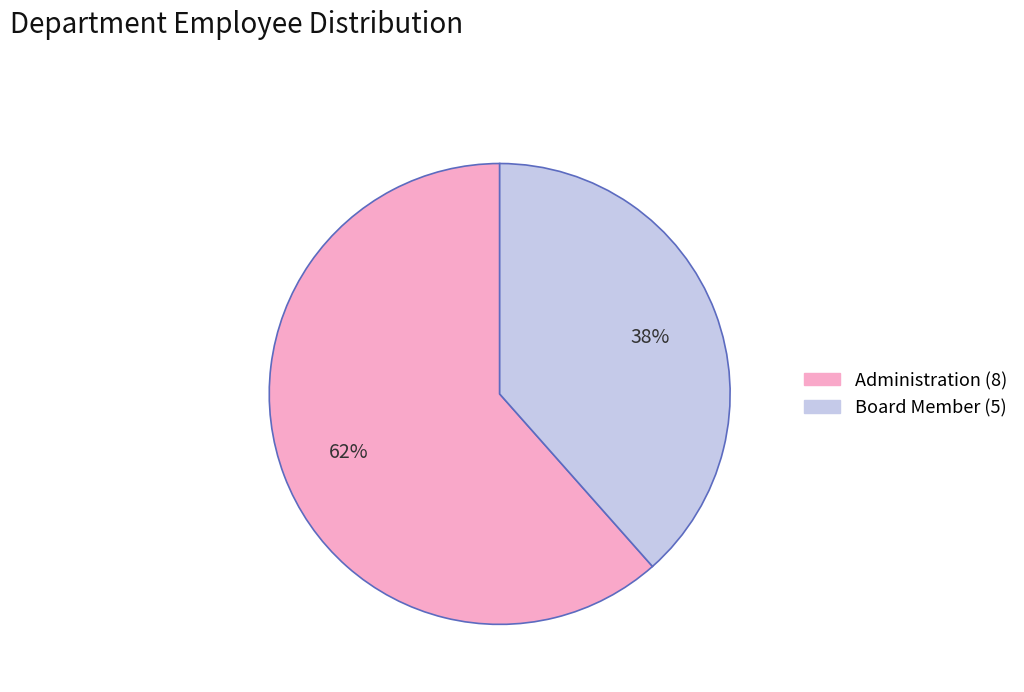

Do Administration and Board Member together represent more than half of the pie?

Yes